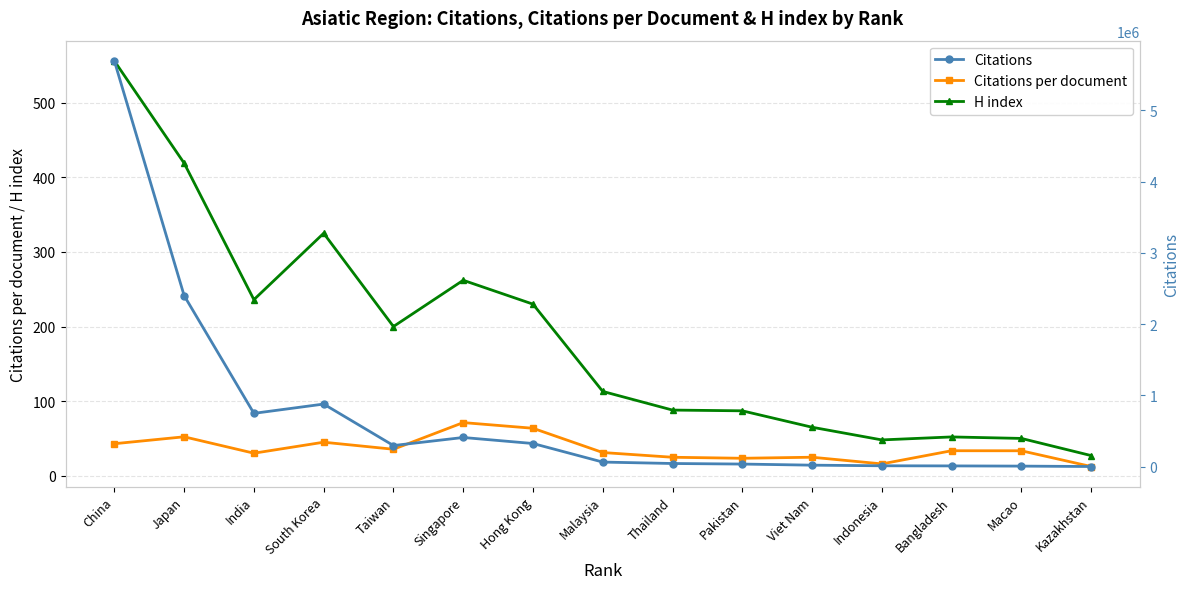

What is the spread (max minus min) of values at Thailand?

45102.2